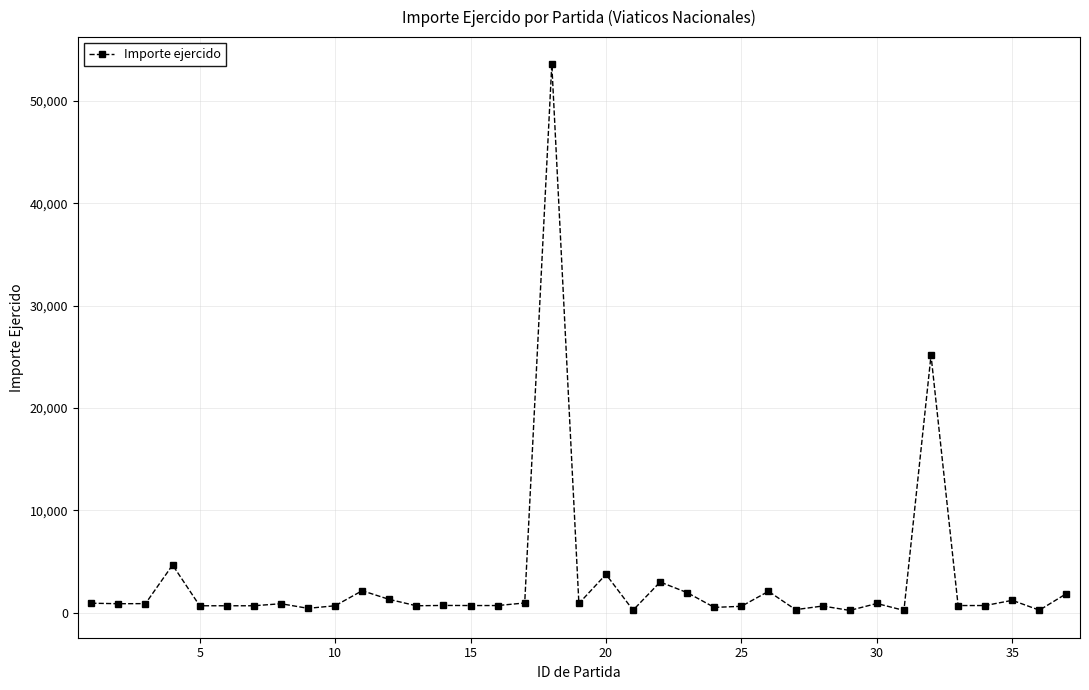

What is the average value?

3175